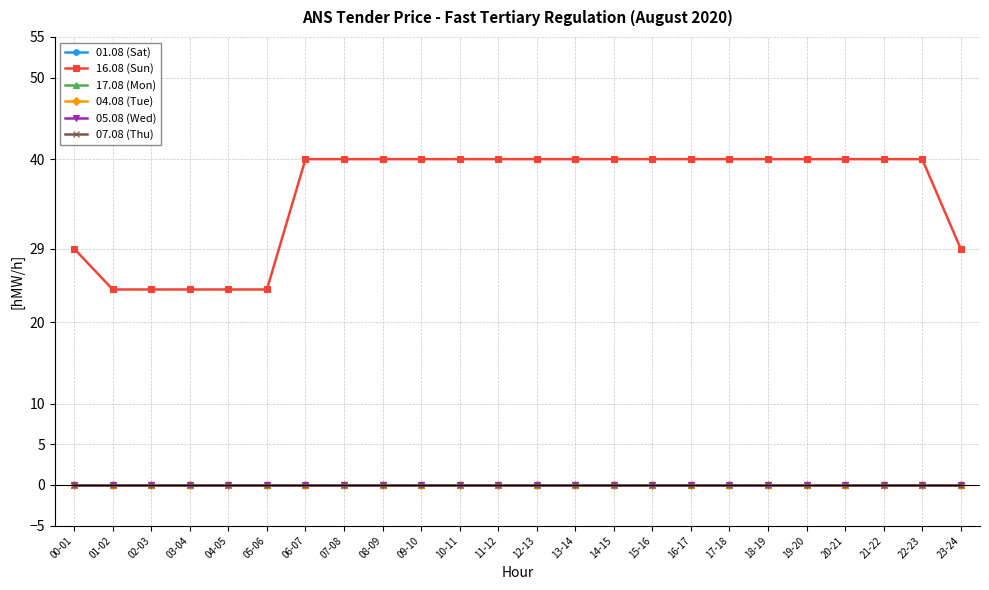

Which series has the largest total across all categories?

16.08 (Sun)